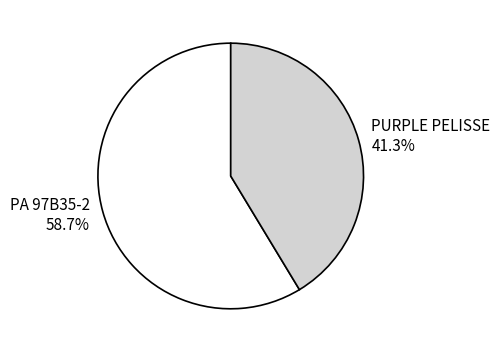

What is the total percentage of PURPLE PELISSE and PA 97B35-2?

100.0%